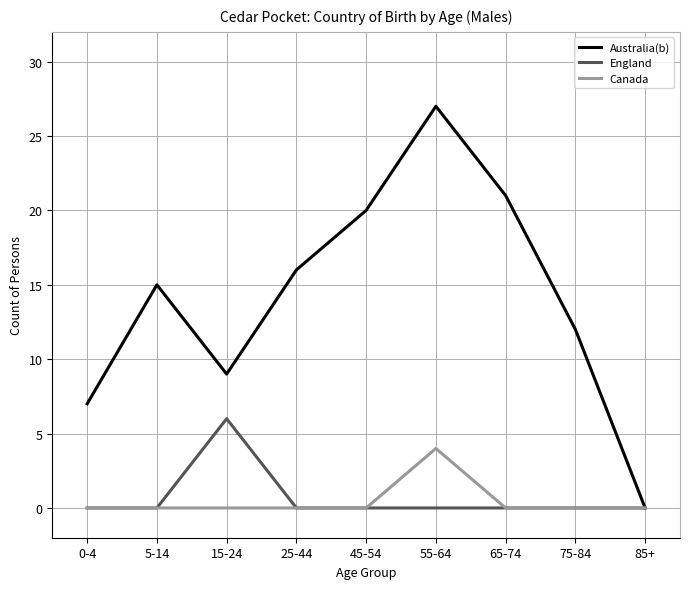

At how many categories does at least one series exceed 1?

8